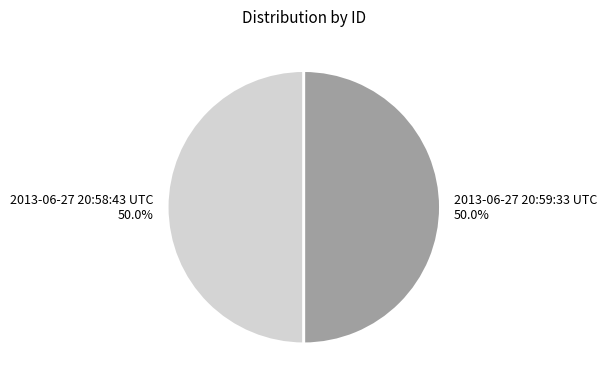

How many segments does this pie chart have?

2